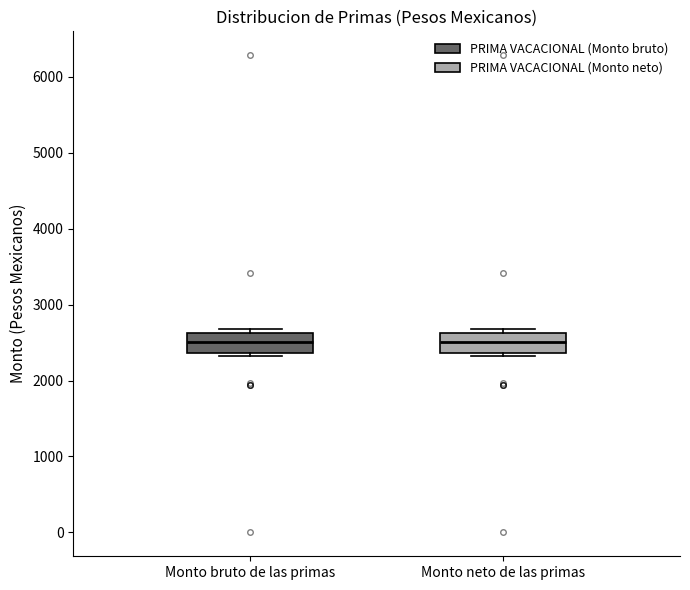

Reading left to right, read every box against the y-axis: the position of its median line, the range the box covers, and the ends of its whiskers. The values are not printed on the chart, so give them approximately, as read against the axis.

Monto bruto de las primas: median 2500, box 2400 to 2600, whiskers 2300 to 2700
Monto neto de las primas: median 2500, box 2400 to 2600, whiskers 2300 to 2700